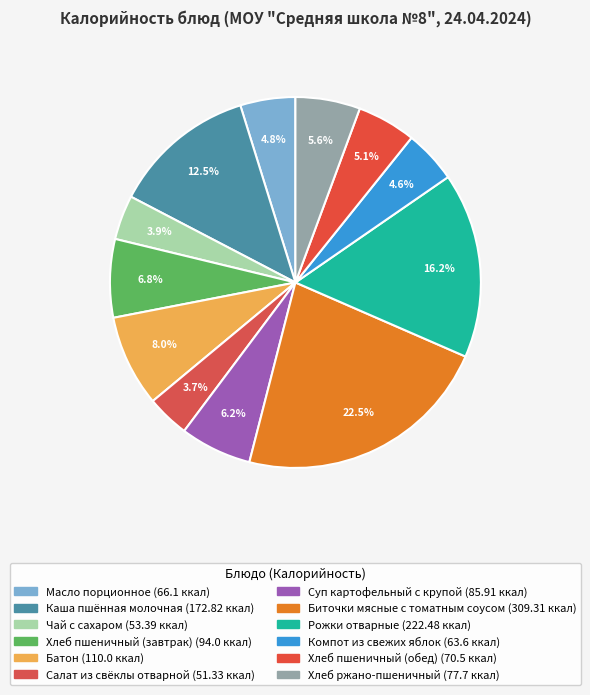

How many segments does this pie chart have?

12